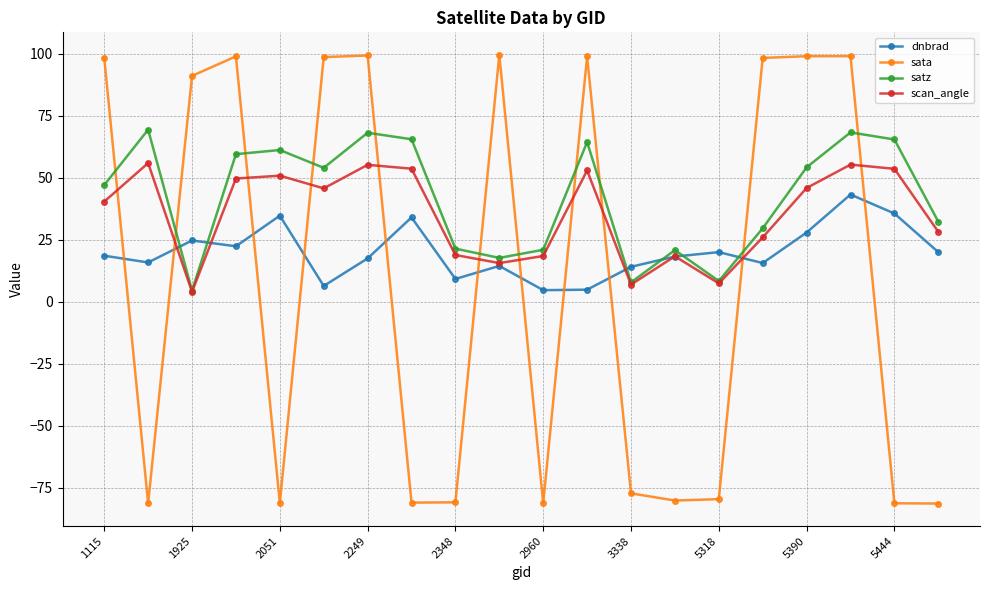

True or false: sata has more than 2 interior local peaks.

True